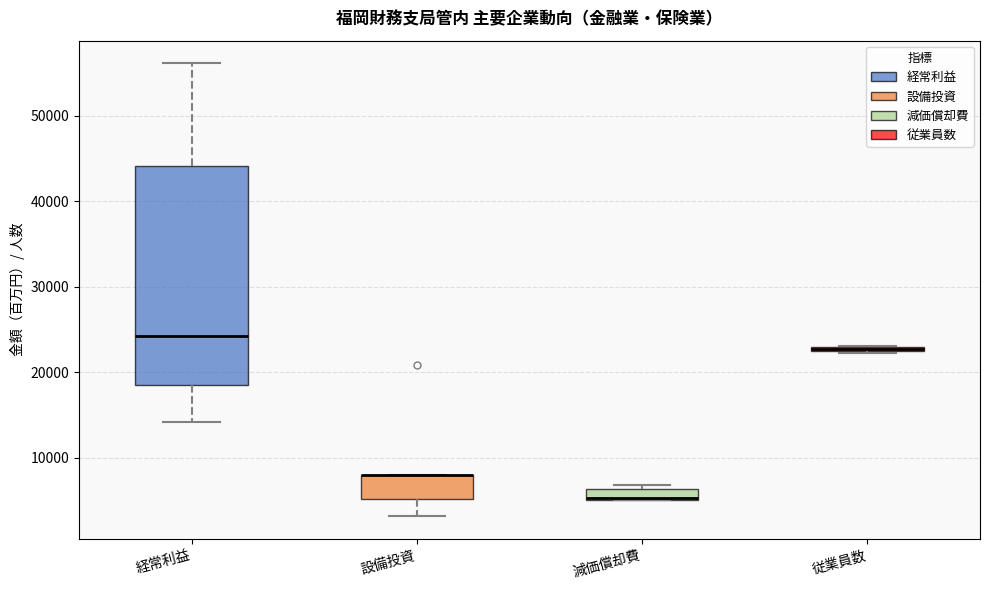

Comparing the boxes themselves (not the whiskers), which one is the tallest?

経常利益